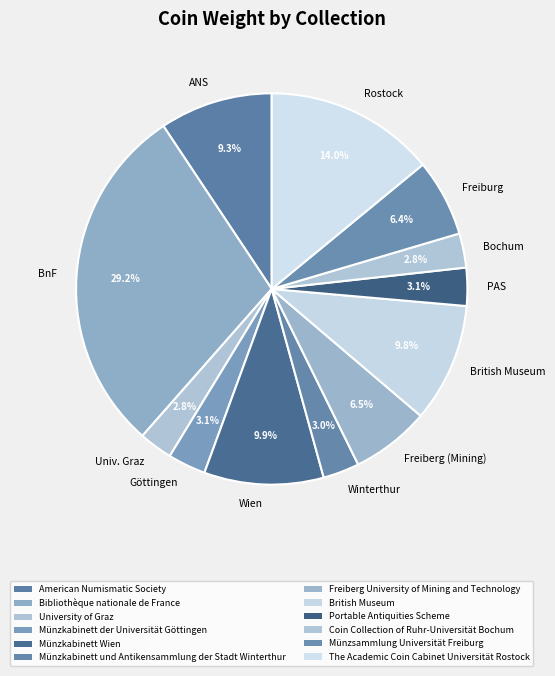

What is the largest slice in the pie chart?

BnF